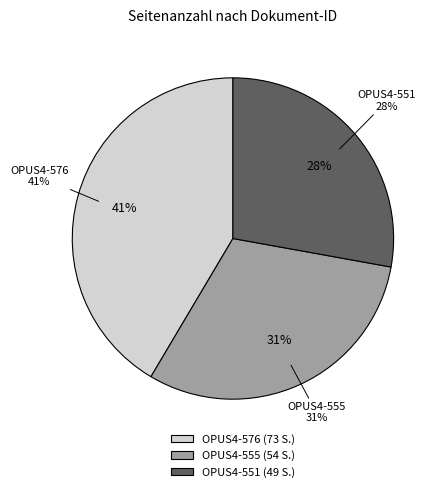

What percentage do OPUS4-551 and OPUS4-576 together represent?

69.3%